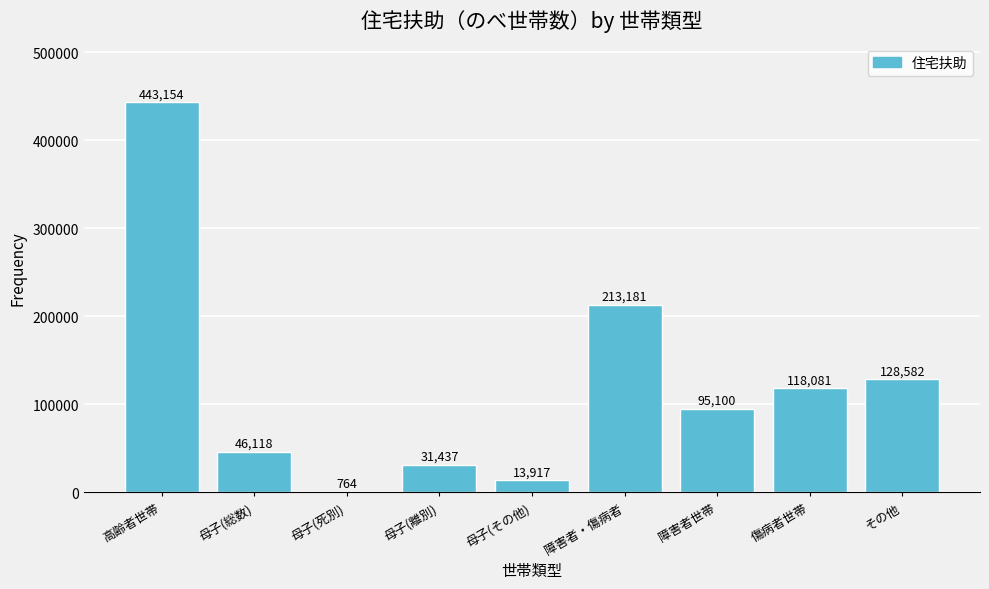

Reading left to right, list all the values displayed in this chart.

高齢者世帯=443154	母子(総数)=46118	母子(死別)=764	母子(離別)=31437	母子(その他)=13917	障害者・傷病者=213181	障害者世帯=95100	傷病者世帯=118081	その他=128582